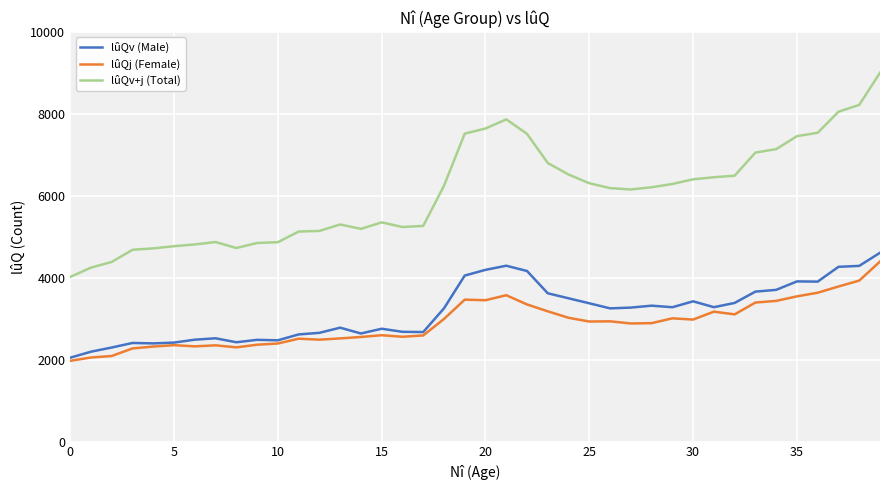

Which series has the largest total across all categories?

lûQv+j (Total)